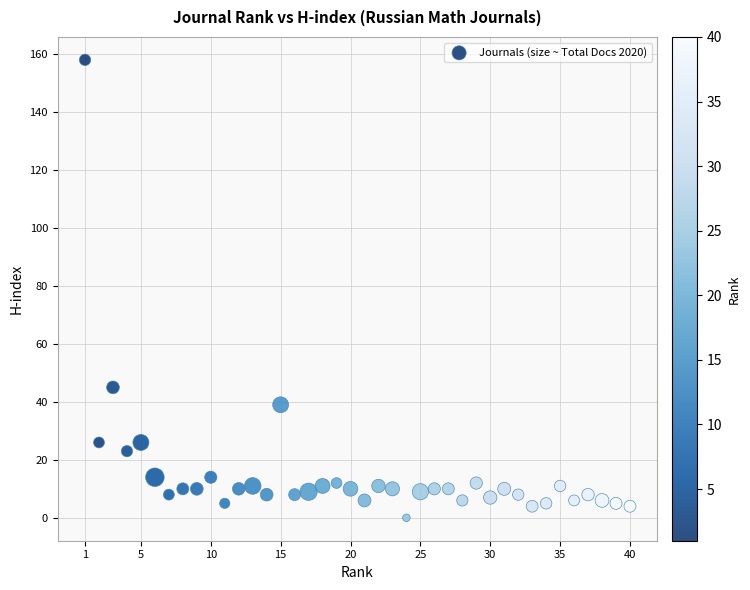

What Y value in the scatter plot is closest to 79?

45